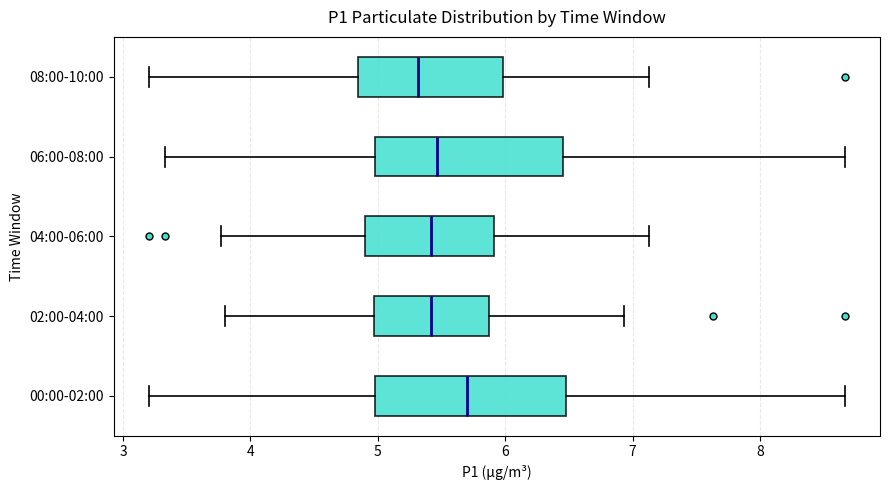

Which box's median line is the furthest to the right?

00:00-02:00